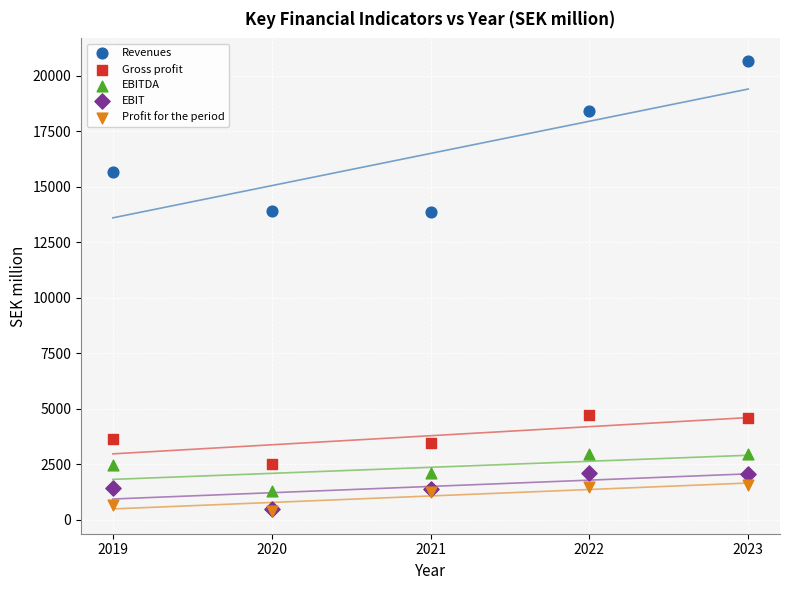

In the Revenues series, what Y value is closest to 17258?

18405